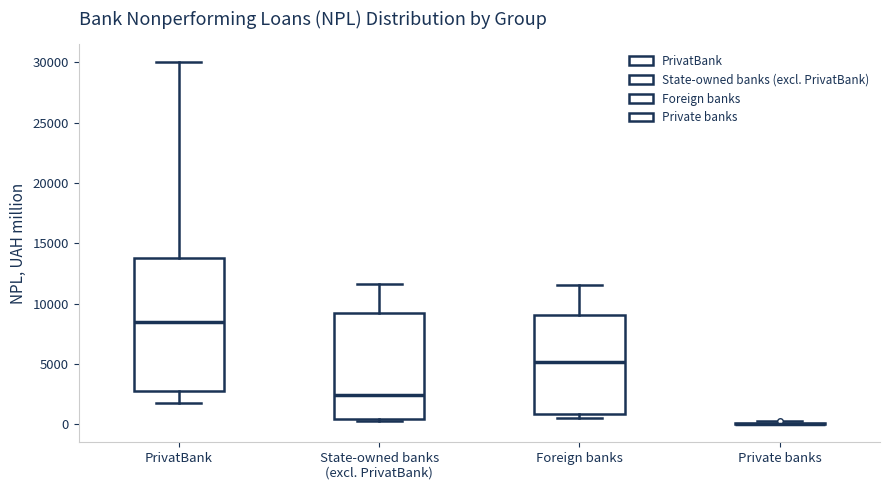

Reading left to right, transcribe this box plot: for each box, give where its median line is, the range the box spans, and where its two whiskers end, as read against the y-axis. The values are not printed on the chart, so give them approximately, as read against the axis.

PrivatBank: median 8500, box 3000 to 14000, whiskers 2000 to 30000
State-owned banks (excl. PrivatBank): median 2500, box 500 to 9000, whiskers 500 (just below the box's lower edge) to 11500
Foreign banks: median 5000, box 1000 to 9000, whiskers 500 to 11500
Private banks: box collapsed to a line at 0, whiskers 0 to 0